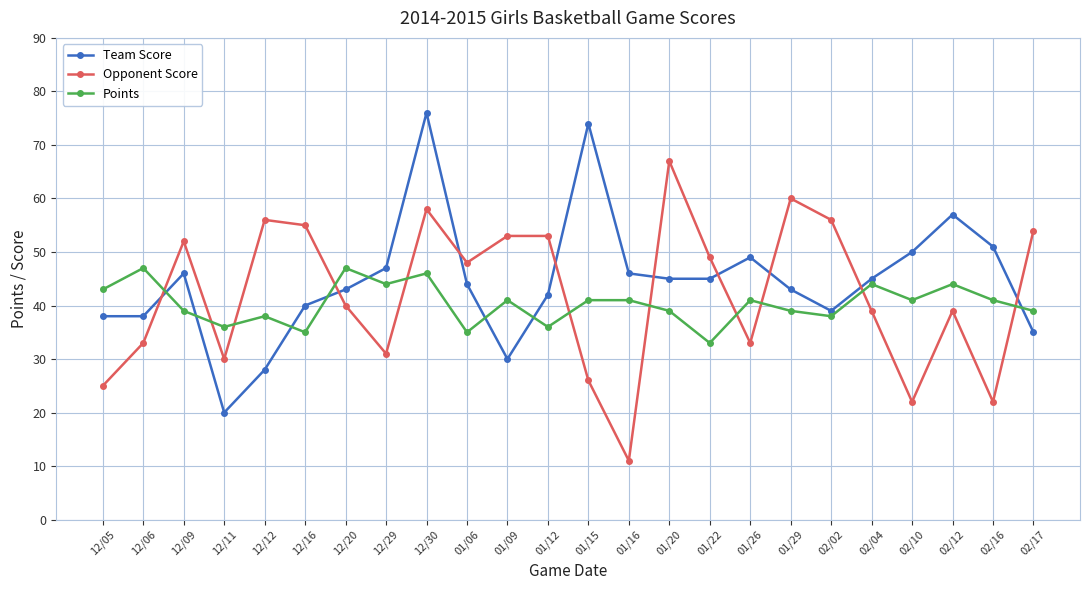

At which category does Opponent Score reach its first local peak?

12/09